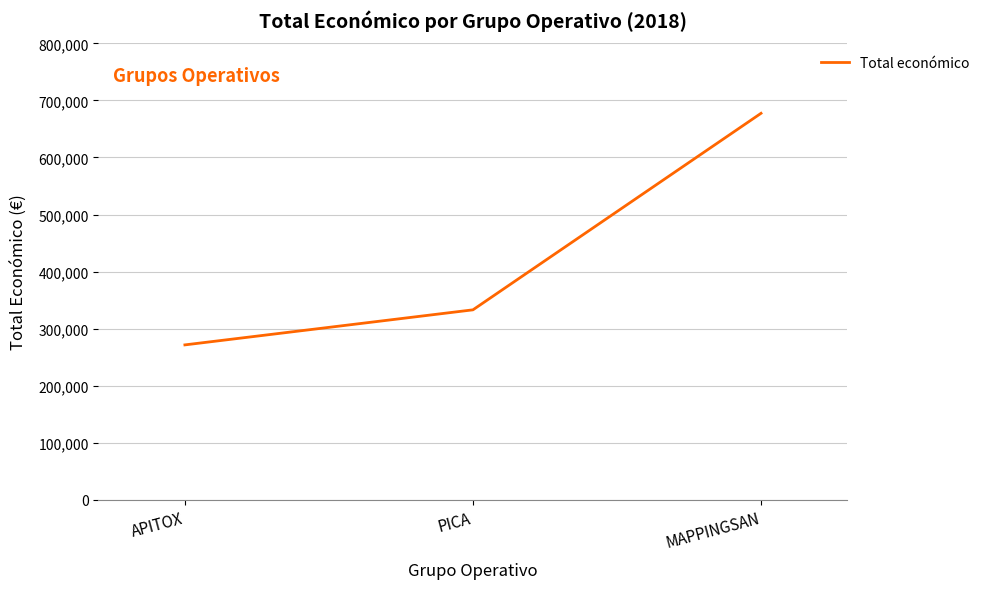

The chart shows a value of 251181 at MAPPINGSAN. True or false?

False